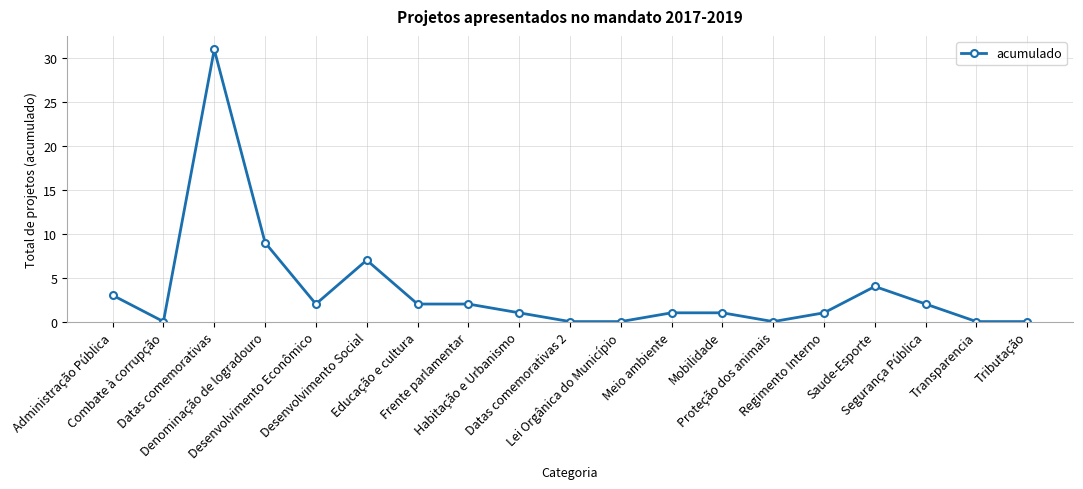

What is the difference between the maximum and second lowest values?

31